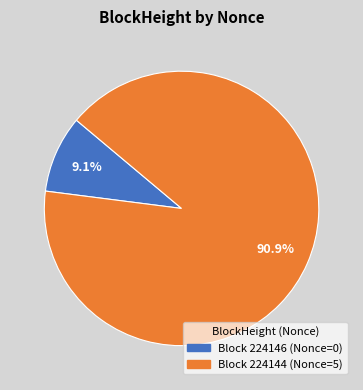

Does any single category account for the majority?

Yes